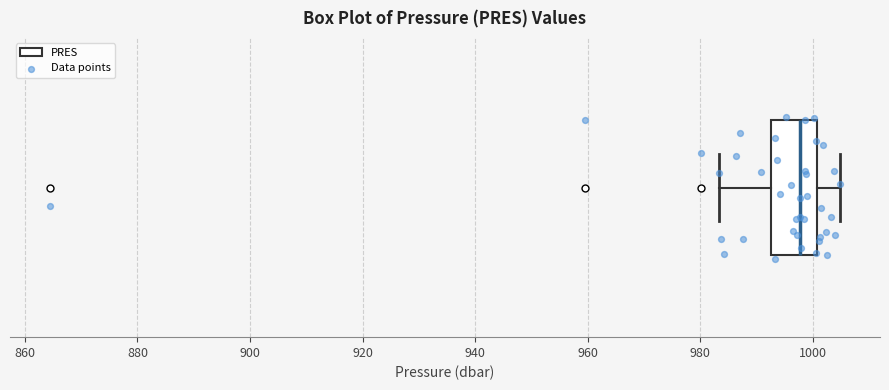

Transcribe this box plot: give where the median line is, the range the box spans, and where the two whiskers end, as read against the x-axis. The values are not printed on the chart, so give them approximately, as read against the axis.

median 998, box 992 to 1000, whiskers 984 to 1004